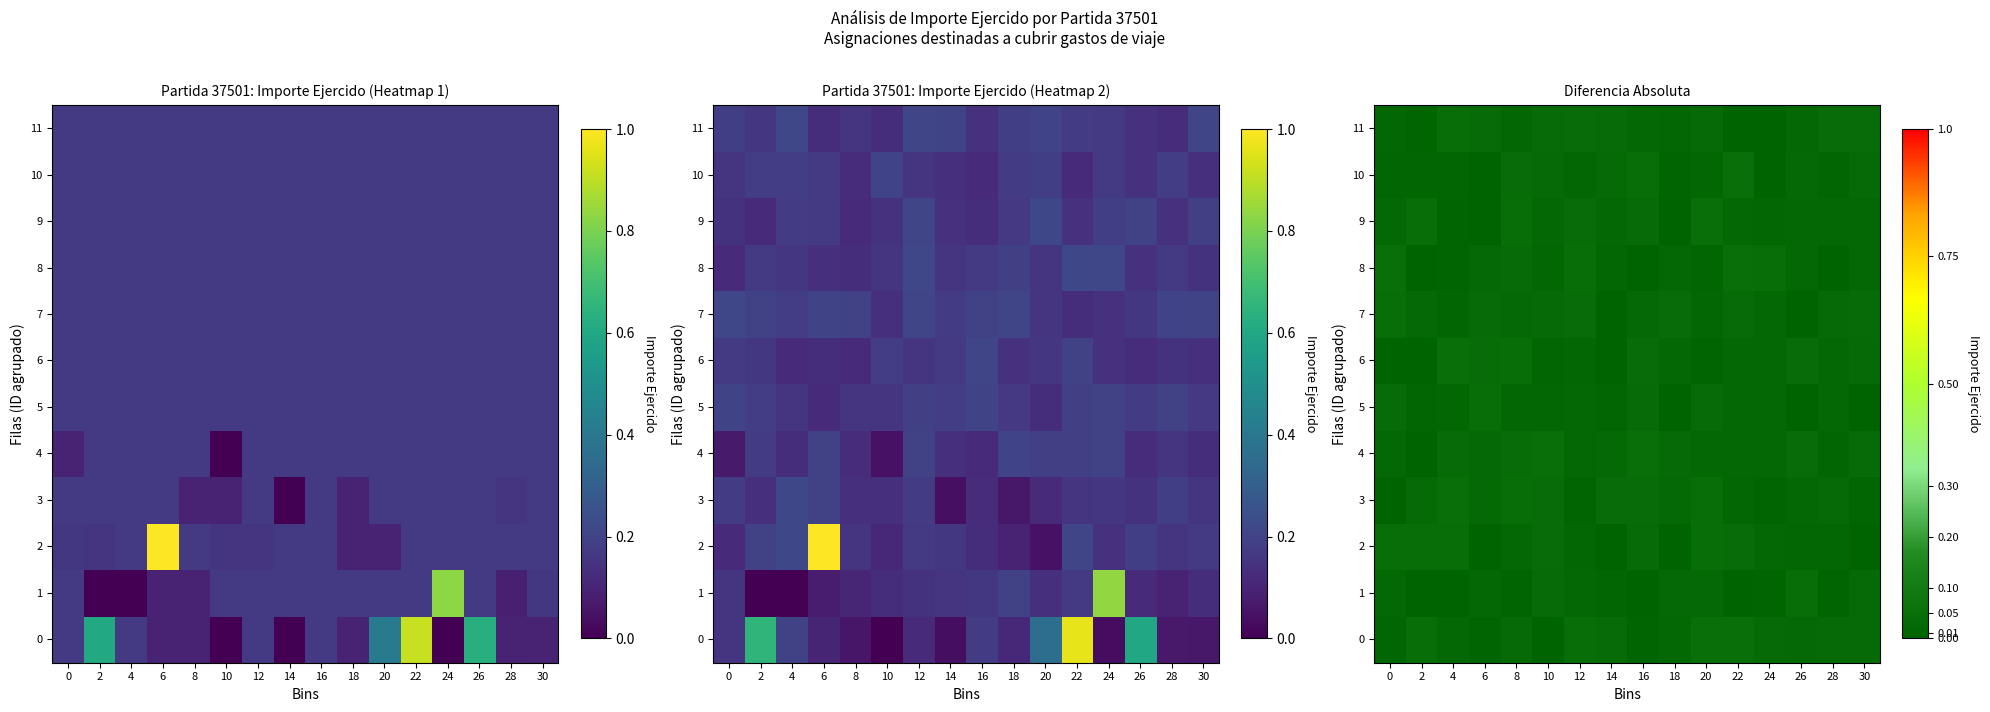

Count the number of categories in the chart.

16